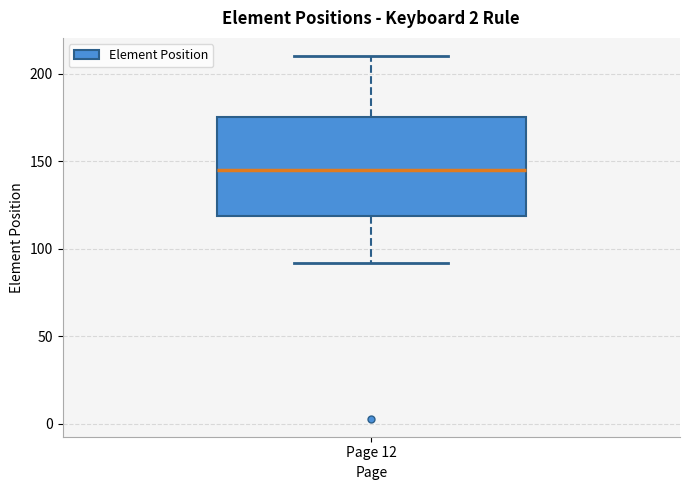

Read this box plot against the y-axis: the position of the median line, the range covered by the box, and the ends of both whiskers. The values are not printed on the chart, so give them approximately, as read against the axis.

median 145, box 120 to 175, whiskers 90 to 210